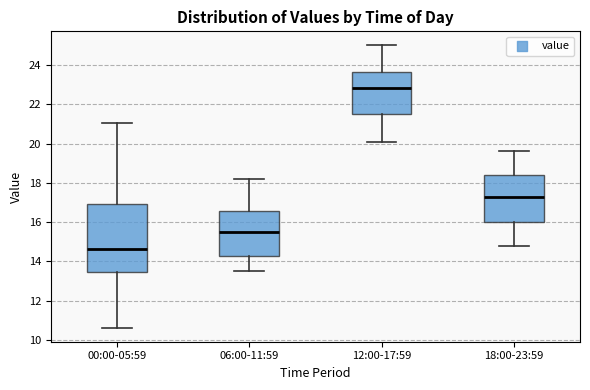

Where is the lower edge of the box for 00:00-05:59 on the y-axis? The values are not printed on the chart, so give them approximately, as read against the axis.

13.4